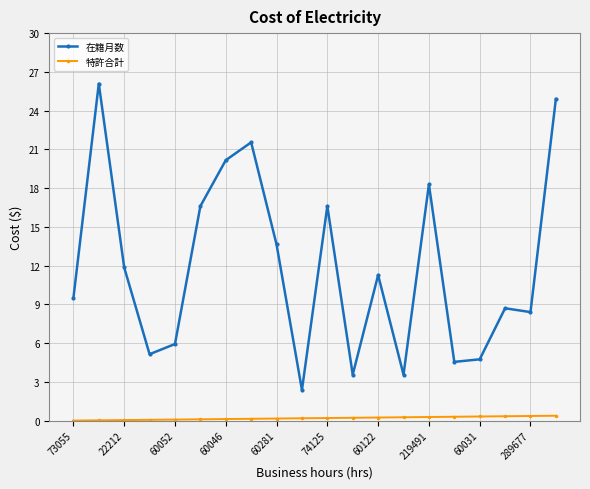

Which label corresponds to the smallest value in the chart?

73055